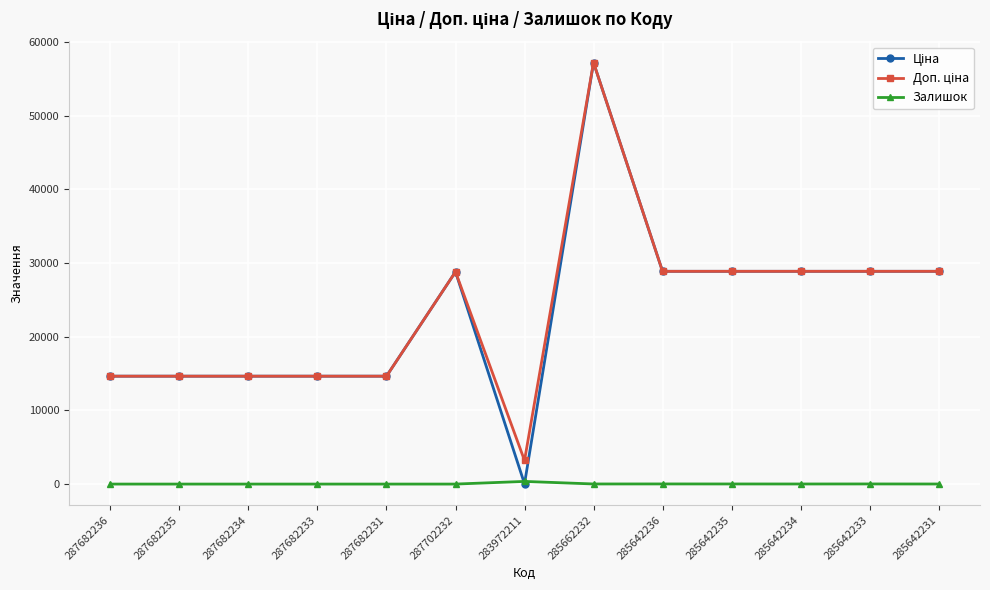

Is it true that Залишок equals 13.0 at 285662232?

True